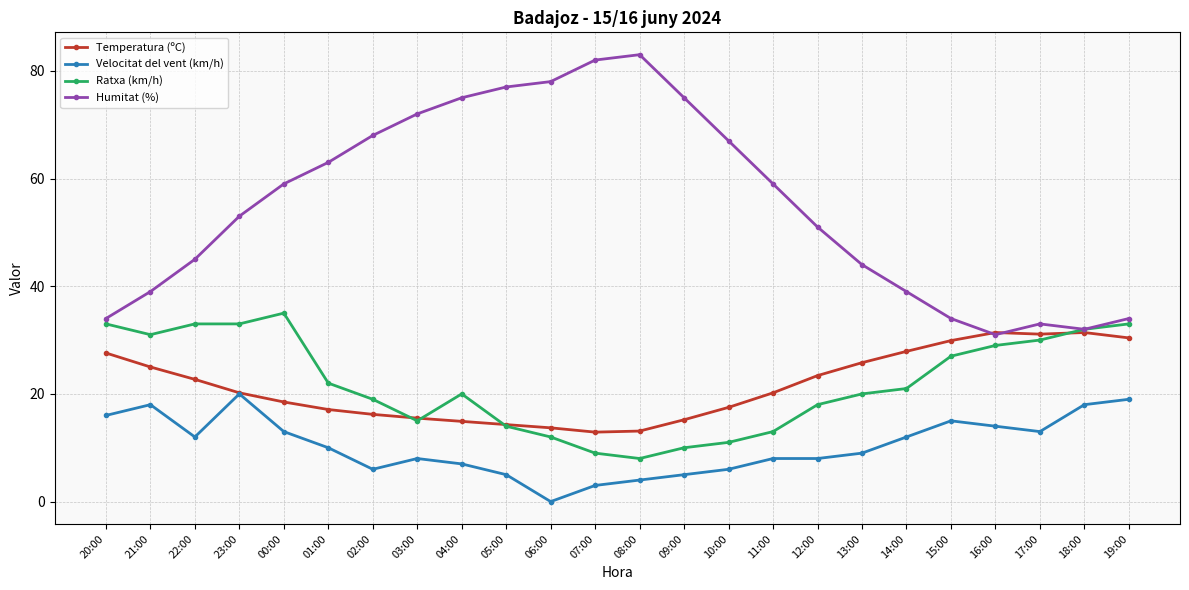

Which label corresponds to the largest value in the chart?

08:00